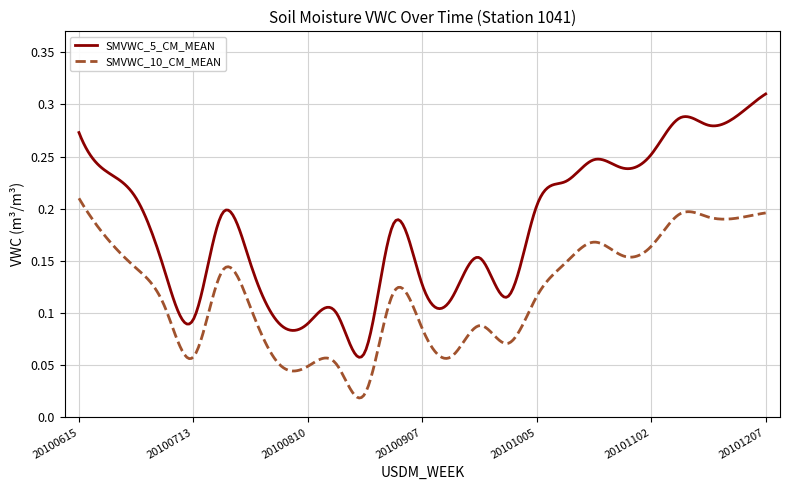

True or false: SMVWC_10_CM_MEAN and SMVWC_5_CM_MEAN cross at least once.

False